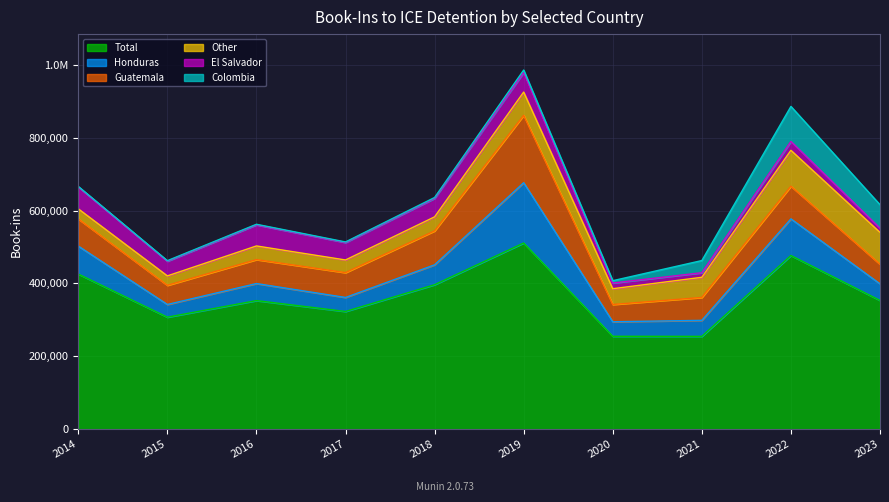

What is the value of the Honduras point at the 10th from the left?

45532